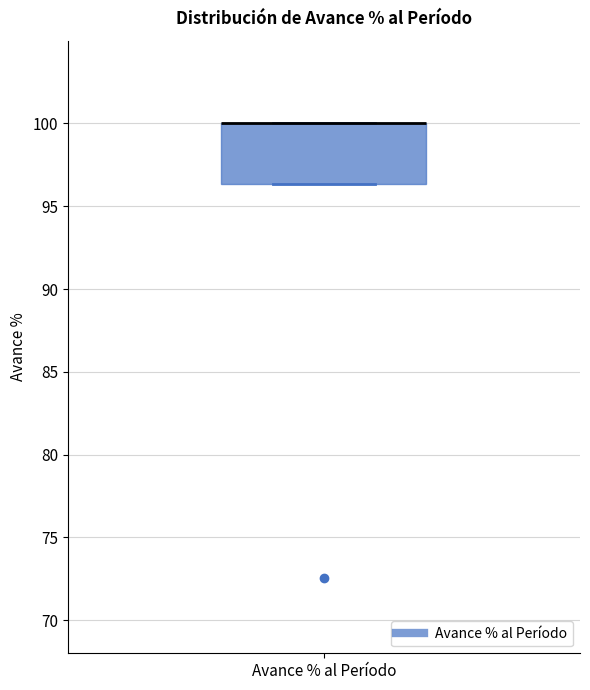

Where is the lower edge of the box for Avance % al Período on the y-axis? The values are not printed on the chart, so give them approximately, as read against the axis.

96.5